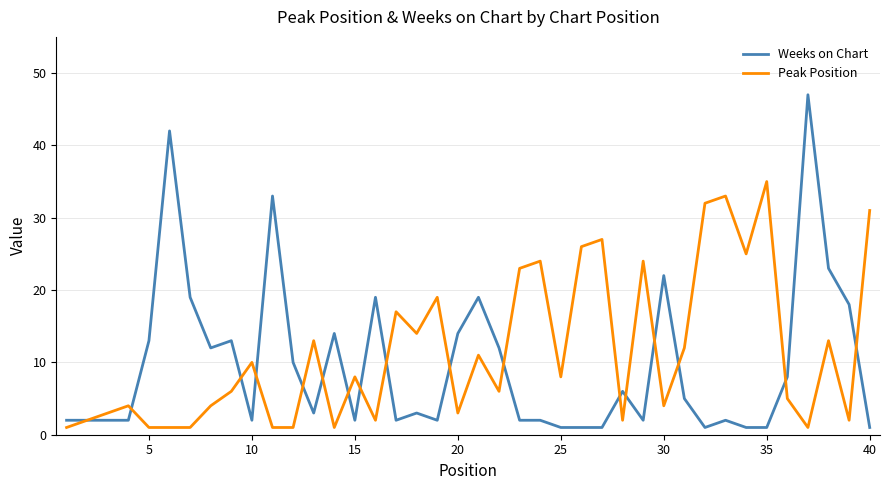

Which series has the widest spread of values?

Weeks on Chart